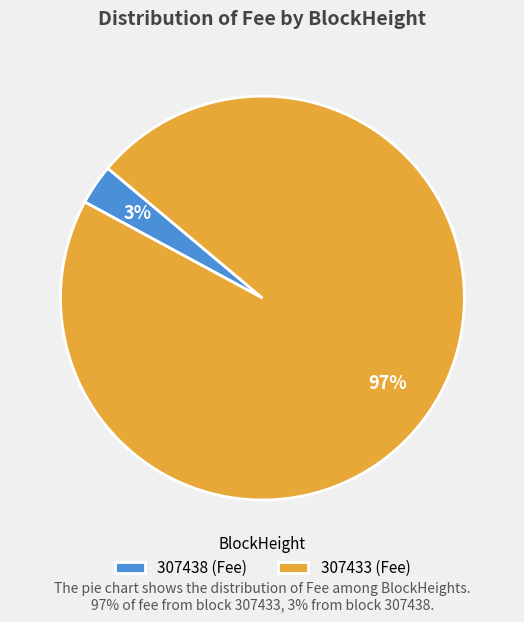

The 307438 slice represents 3% of the pie. True or false?

True